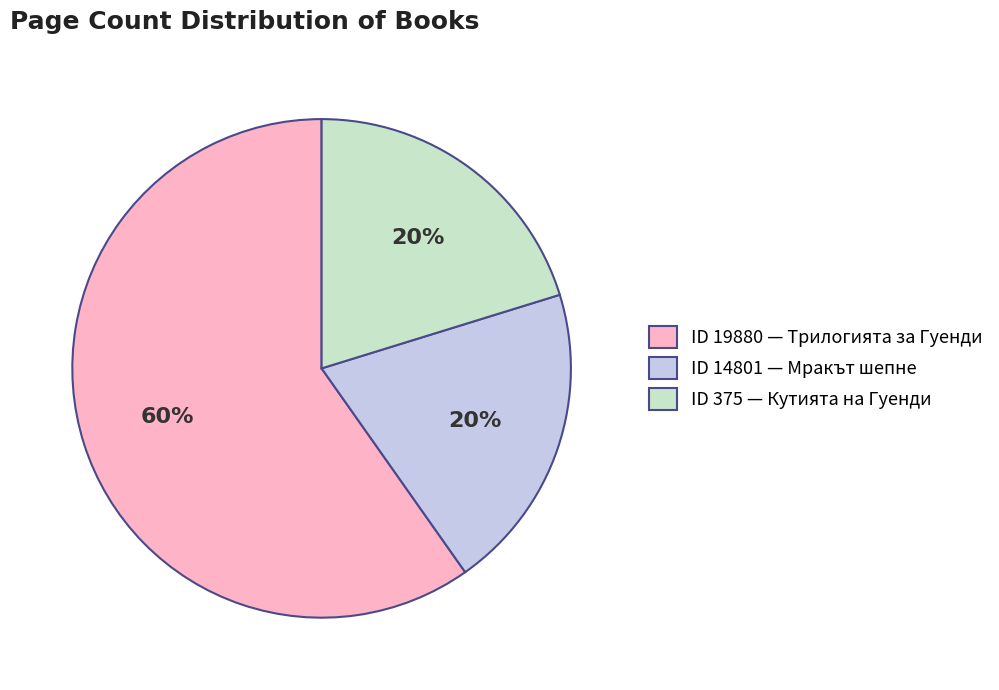

Is the sum of ID 19880 — Трилогията за Гуенди and ID 375 — Кутията на Гуенди greater than half?

Yes